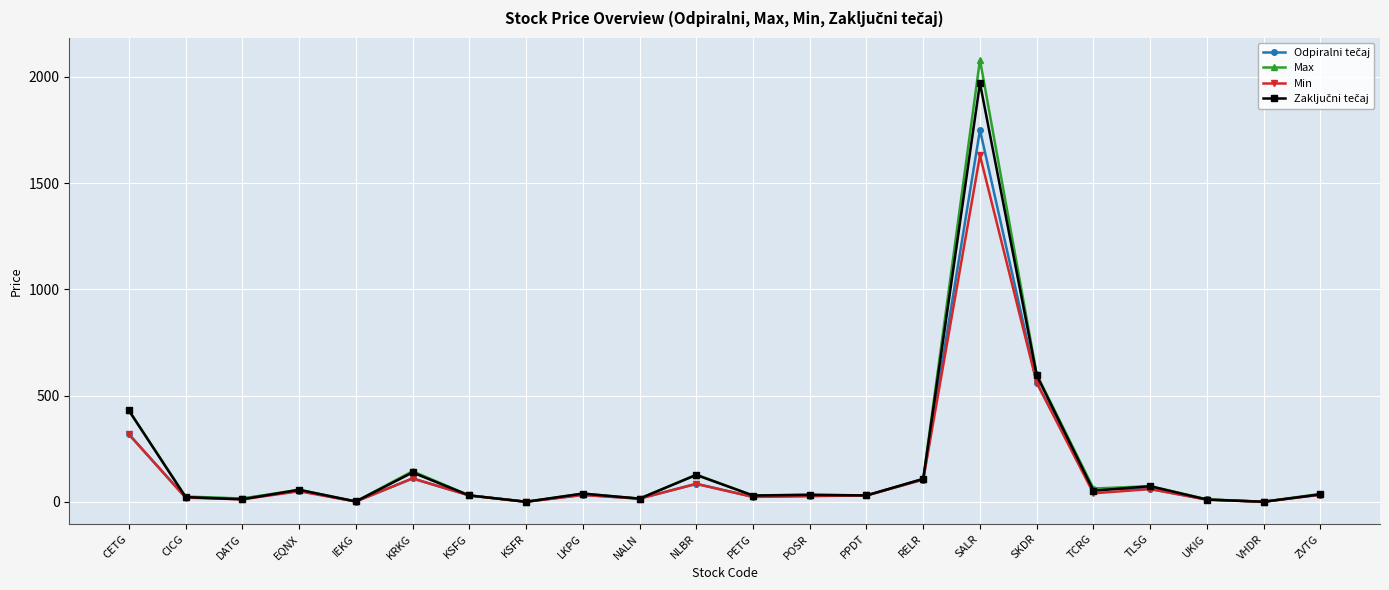

What is the value of the Min point at the 17th from the left?

560.0